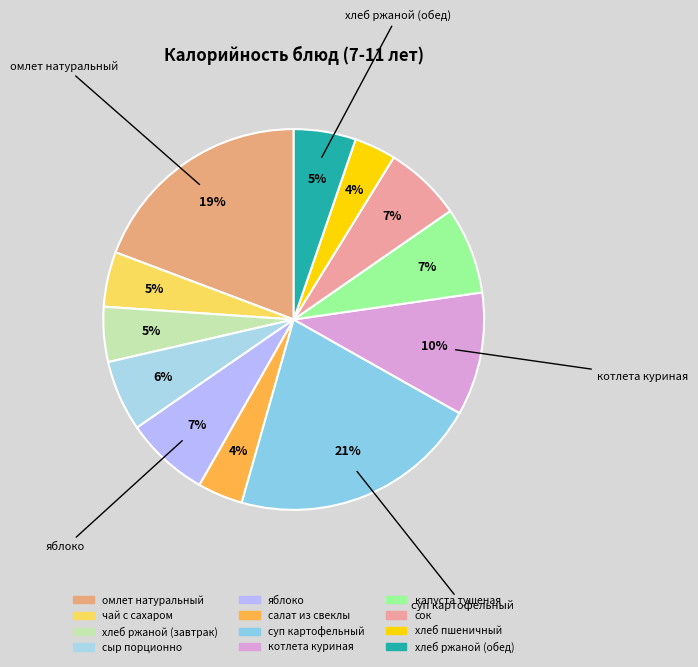

Does any single category account for the majority?

No